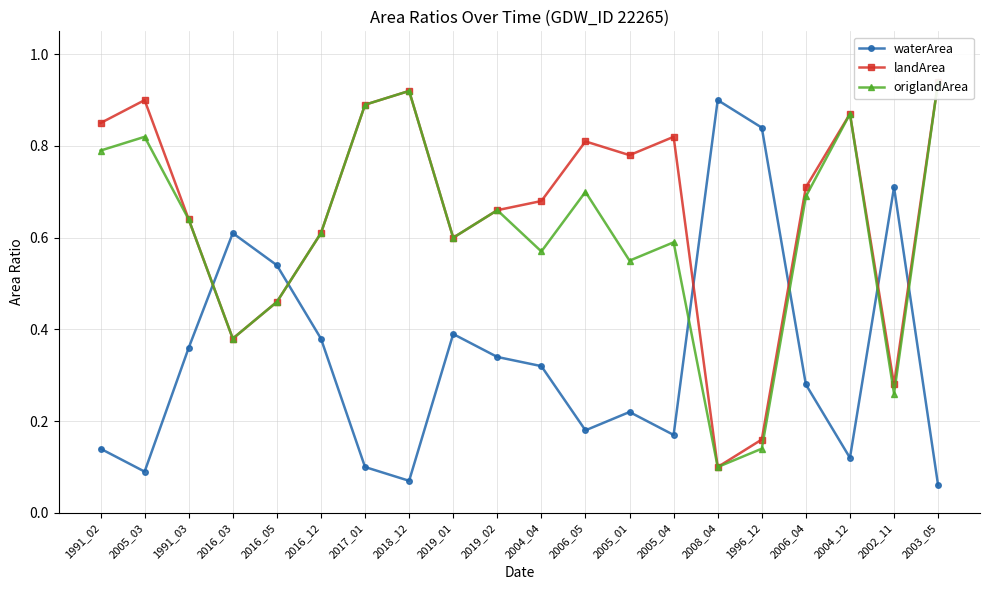

Which series has the largest total across all categories?

landArea